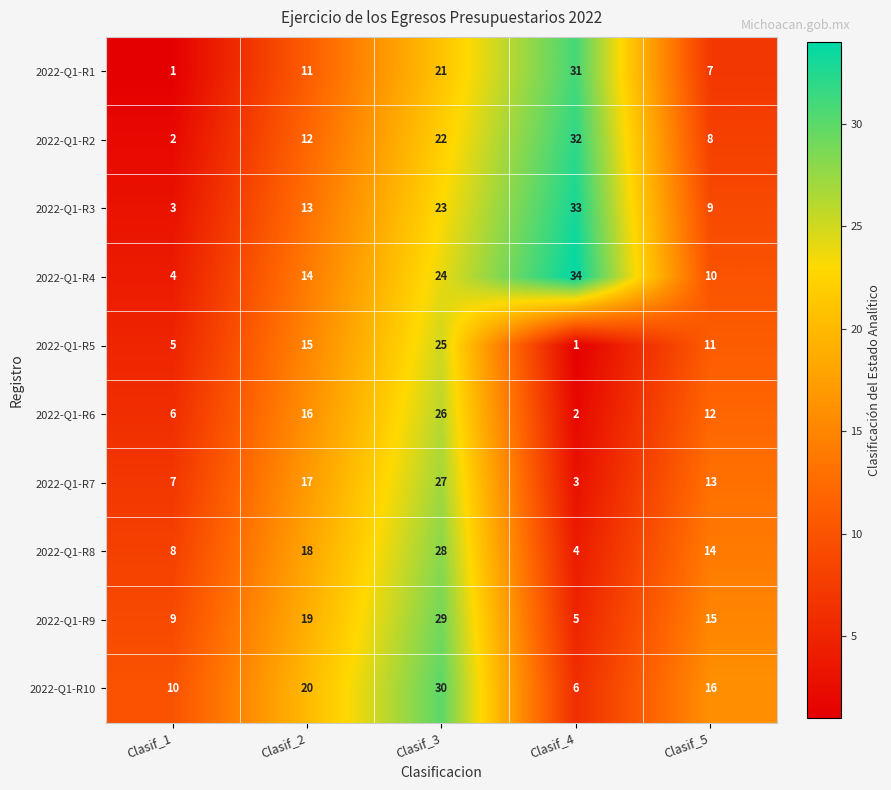

What is the difference between the maximum and minimum values in the 2022-Q1-R9 series?

24